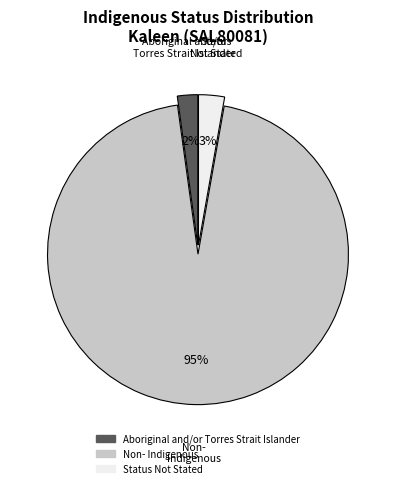

To the nearest percent, what is the average slice percentage?

33%